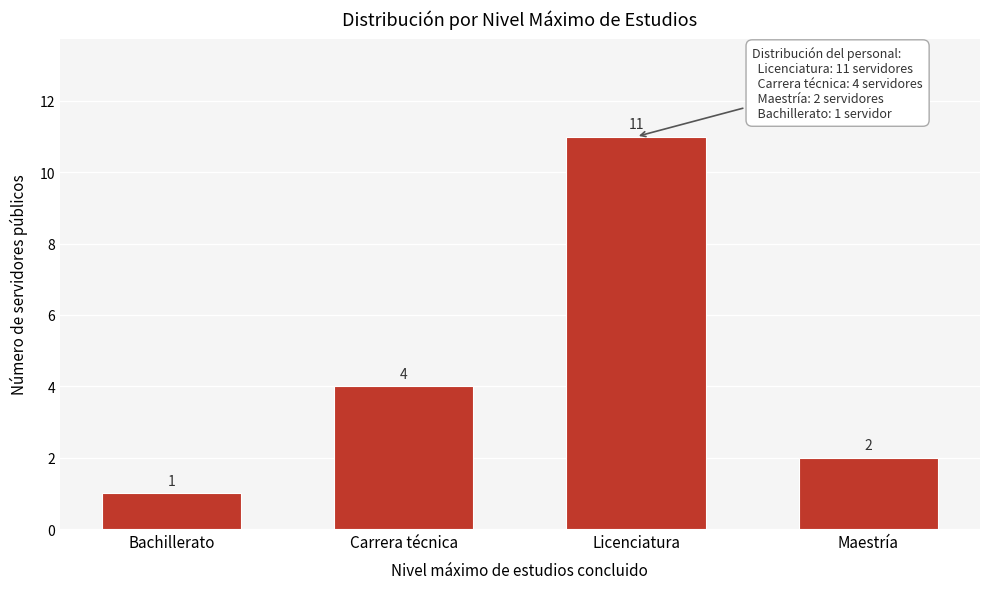

Reading right to left, extract all data points from this chart.

2	11	4	1